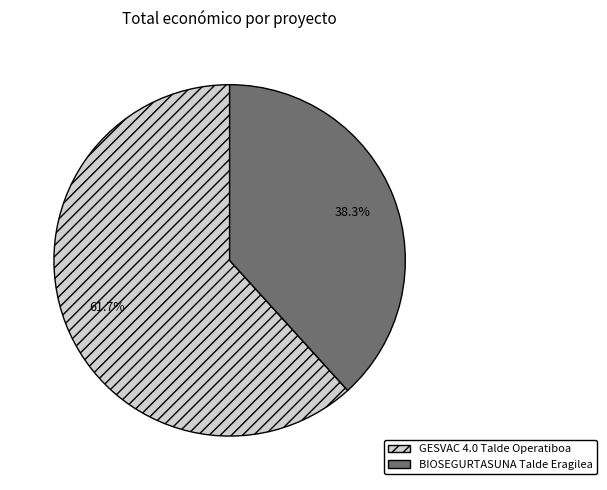

True or false: GESVAC 4.0 Talde Operatiboa accounts for 67% of the total.

False